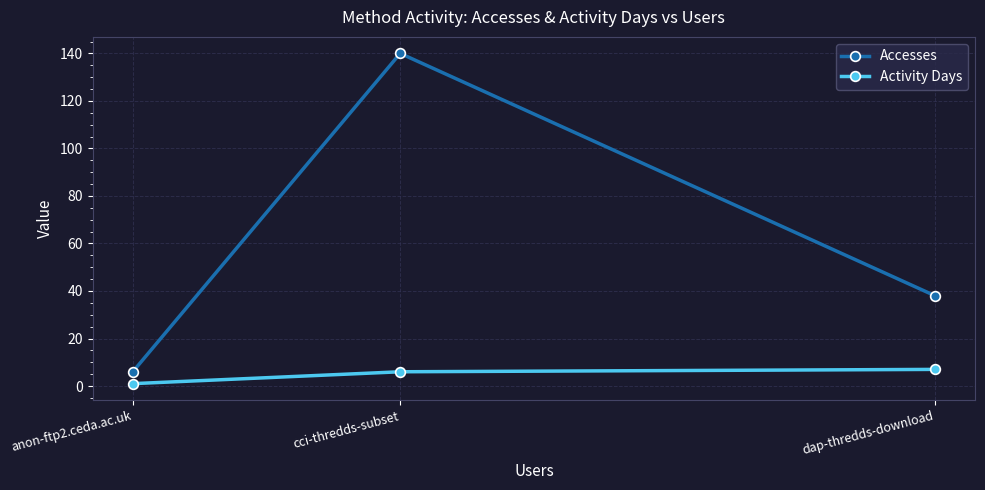

What is the label of the 1st point from the left?

anon-ftp2.ceda.ac.uk